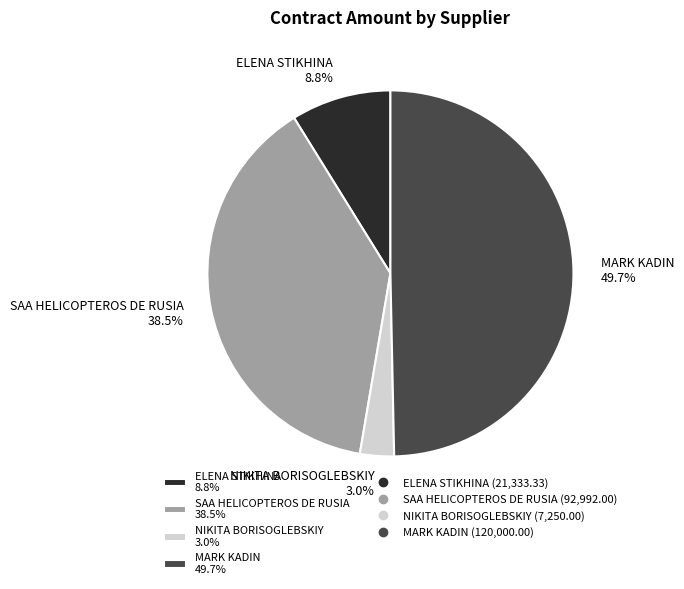

What percentage do NIKITA BORISOGLEBSKIY 3.0% and SAA HELICOPTEROS DE RUSIA 38.5% together represent?

41.5%